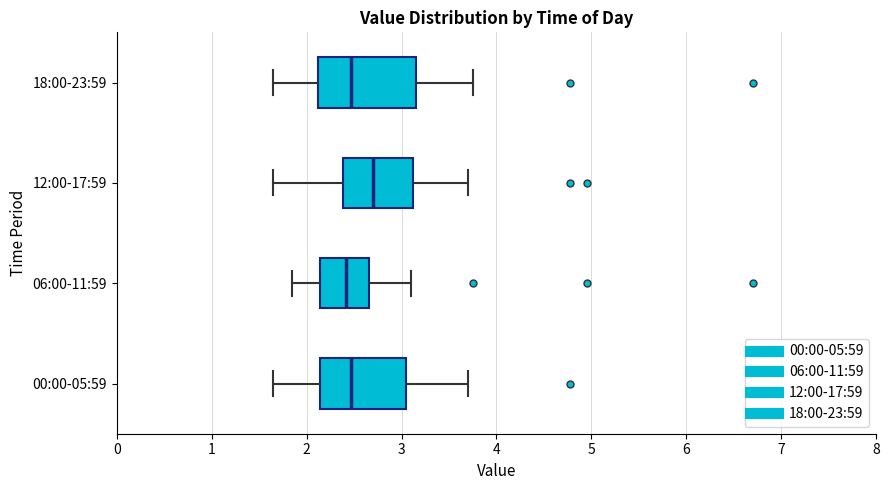

Where does the right whisker of the box for 06:00-11:59 end on the x-axis? The values are not printed on the chart, so give them approximately, as read against the axis.

3.1